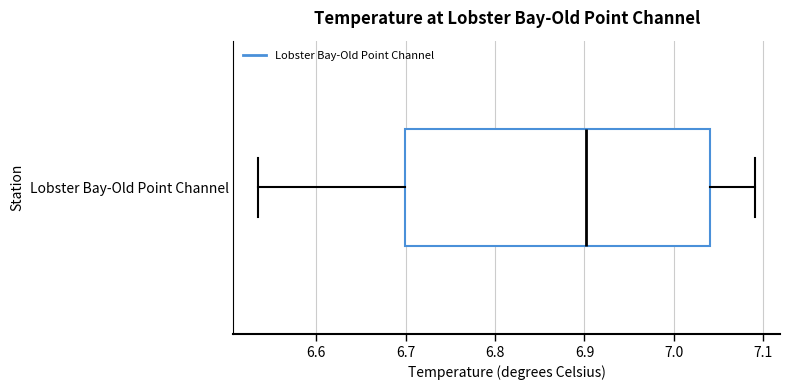

Where does the median line of the box for Lobster Bay-Old Point Channel sit on the x-axis? The values are not printed on the chart, so give them approximately, as read against the axis.

6.90